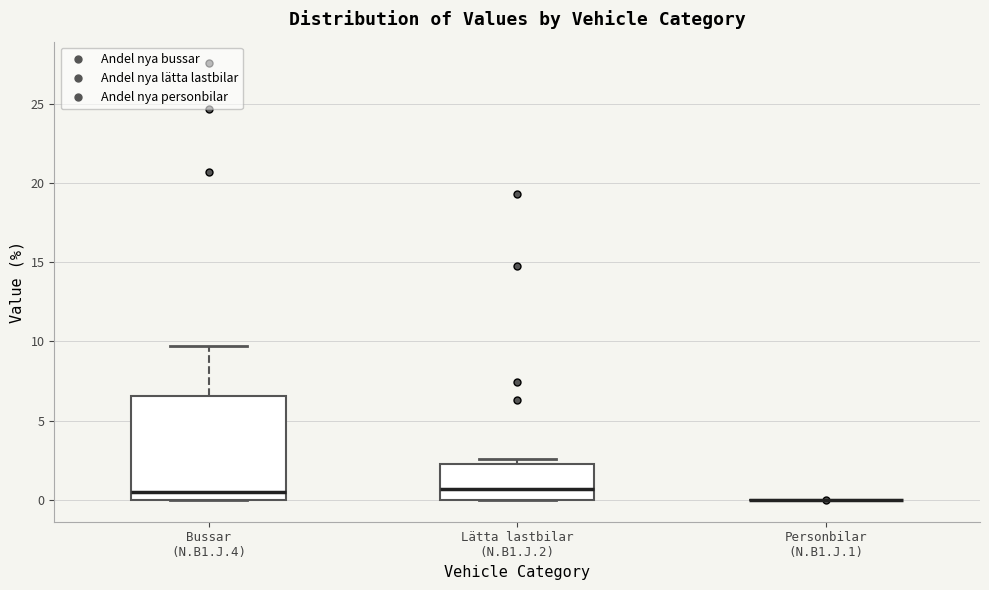

Comparing the boxes themselves (not the whiskers), which one is the tallest?

Bussar (N.B1.J.4)